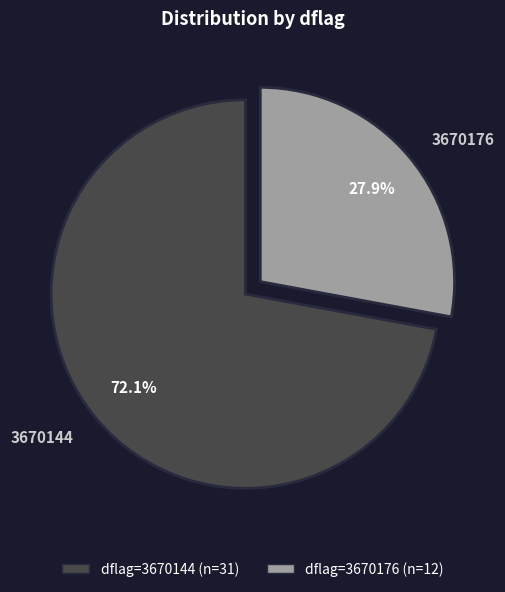

To the nearest percent, what percentage of the pie is 3670144?

72%